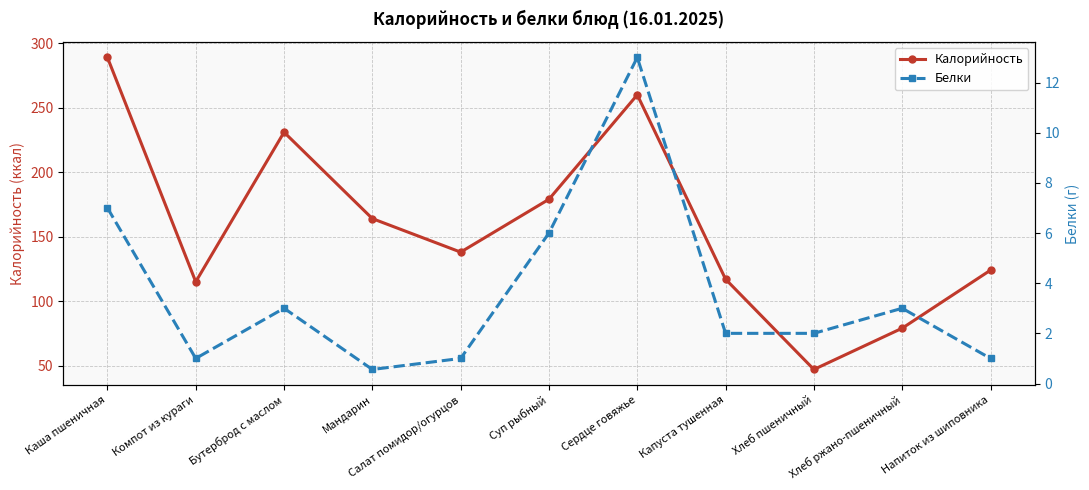

What value does the Калорийность series have at Компот из кураги?

115